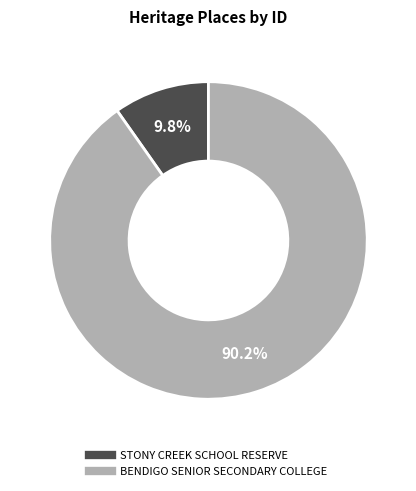

To the nearest percent, what portion does STONY CREEK SCHOOL RESERVE represent?

10%